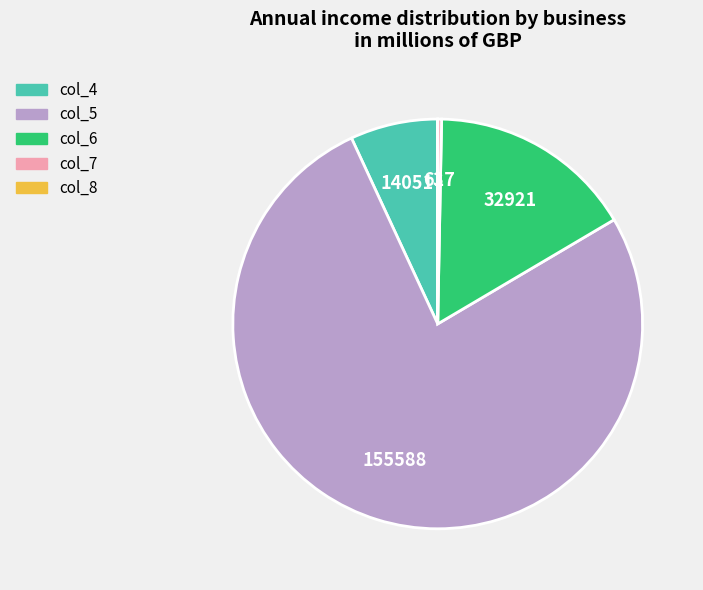

The col_6 slice represents 23% of the pie. True or false?

False